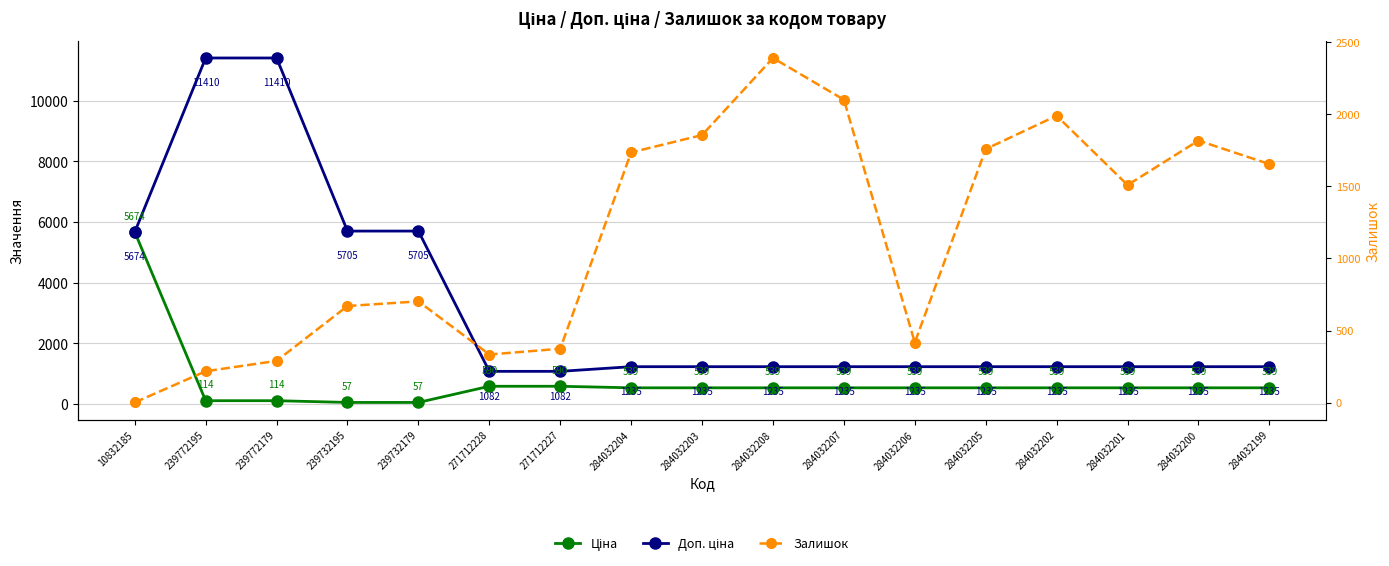

Which category has the highest value across all series?

239772195